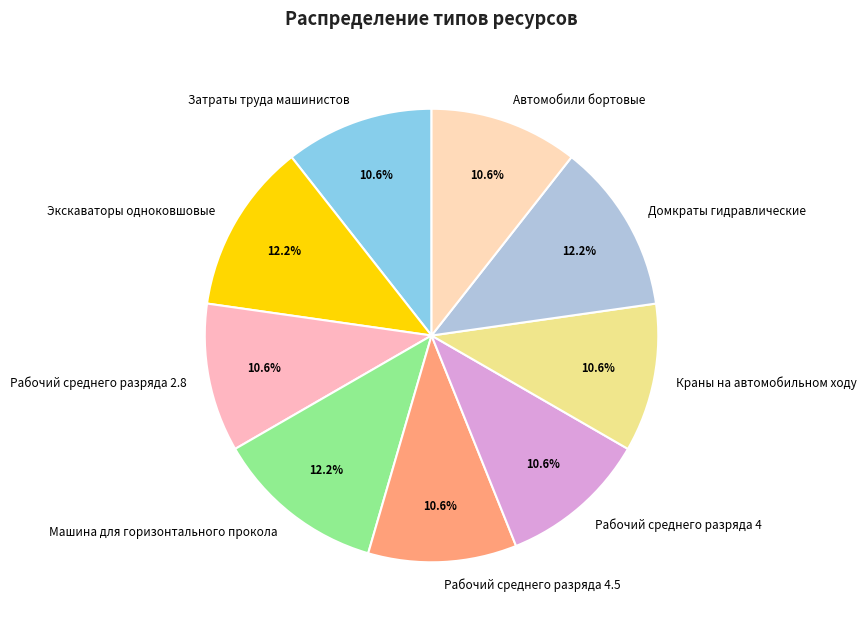

Does Затраты труда машинистов represent more than half of the total?

No